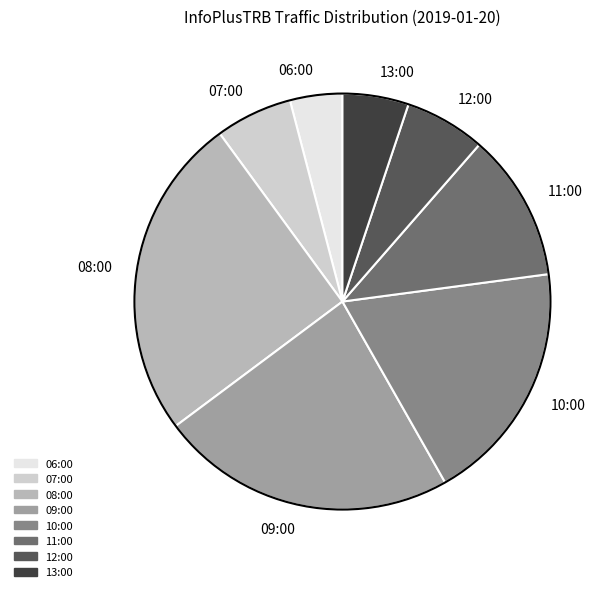

Which category has the smallest portion of the pie?

06:00